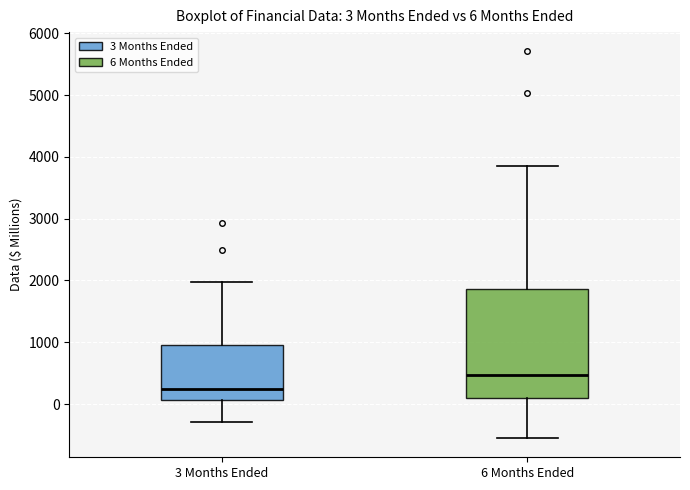

Which box's median line is the lowest?

3 Months Ended